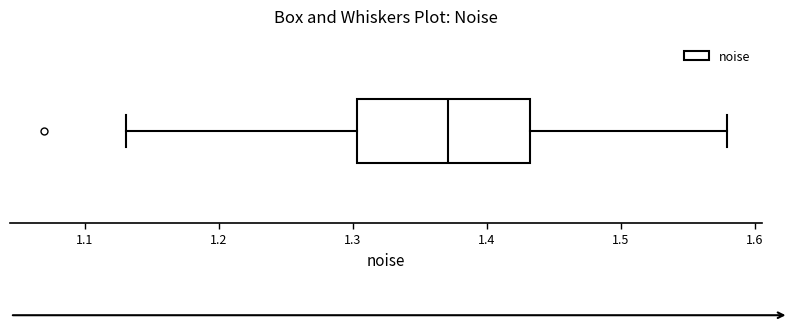

Where does the right whisker of the box end on the x-axis? The values are not printed on the chart, so give them approximately, as read against the axis.

1.58